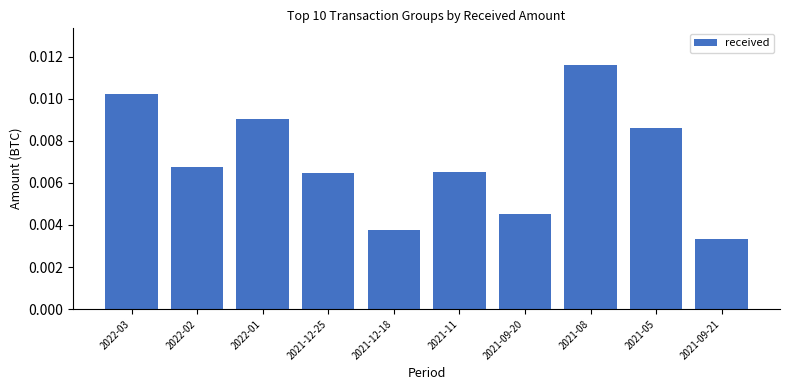

Which has a higher value, 2021-11 or 2021-09-21?

2021-11